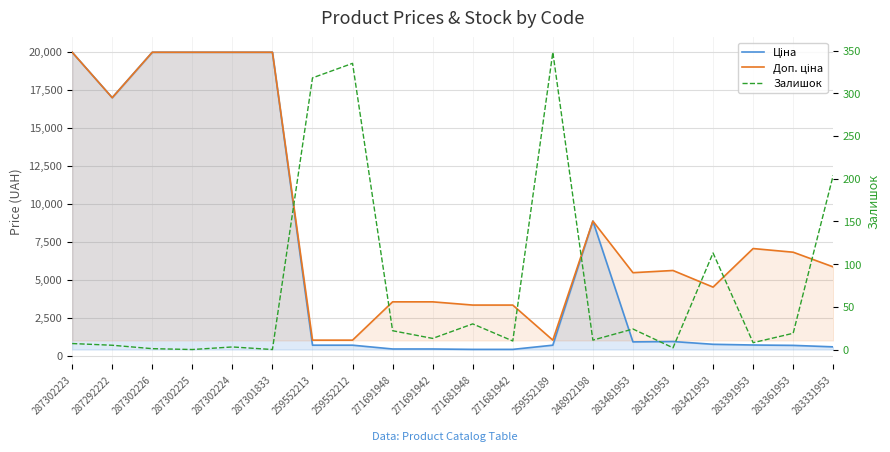

List the labels in order of Залишок value, largest first.

259552189, 259552212, 259552213, 283331953, 283421953, 271681948, 283481953, 271691948, 283361953, 271691942, 248922198, 271681942, 283391953, 287302223, 287292222, 287302224, 283451953, 287302226, 287302225, 287301833